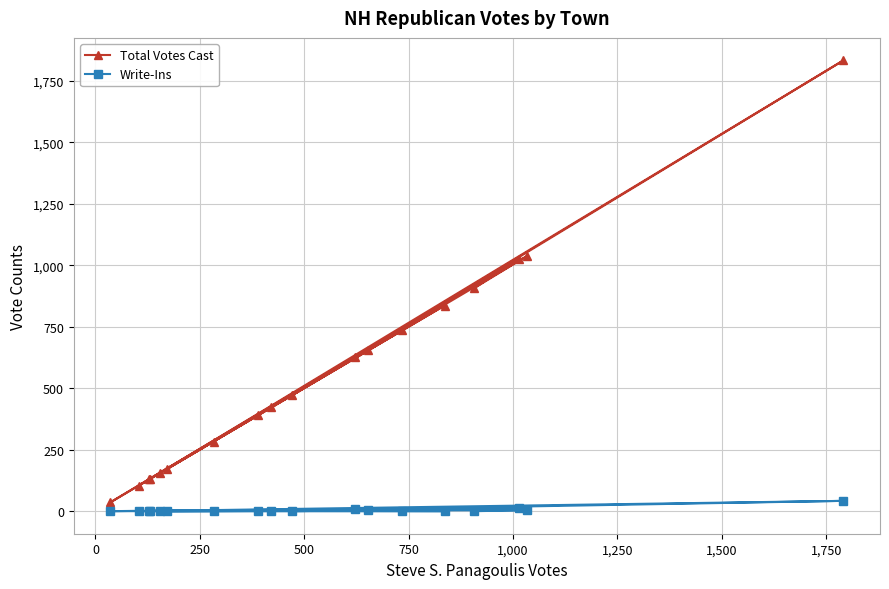

List the series in order of their overall mean, lowest first.

Write-Ins, Total Votes Cast